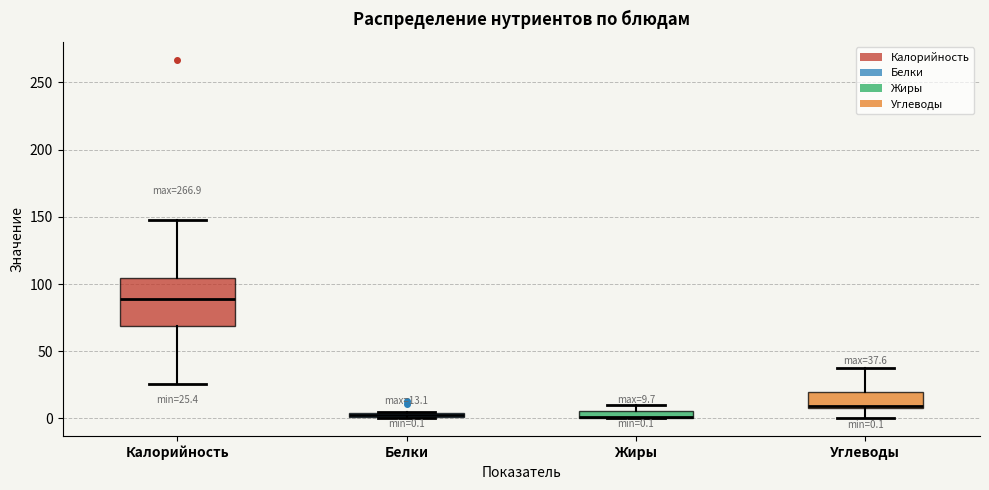

Comparing the boxes themselves (not the whiskers), which one is the tallest?

Калорийность